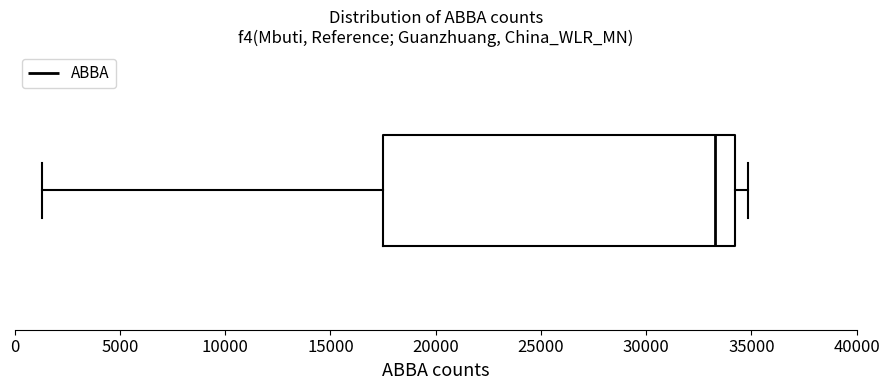

Where does the left whisker of the box end on the x-axis? The values are not printed on the chart, so give them approximately, as read against the axis.

1500